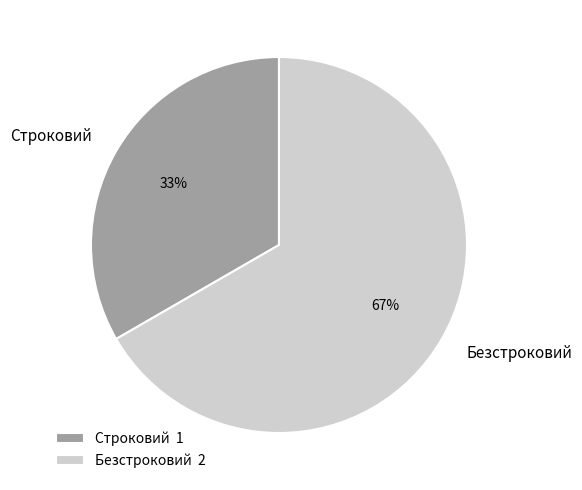

Which has a higher value, Строковий or Безстроковий?

Безстроковий